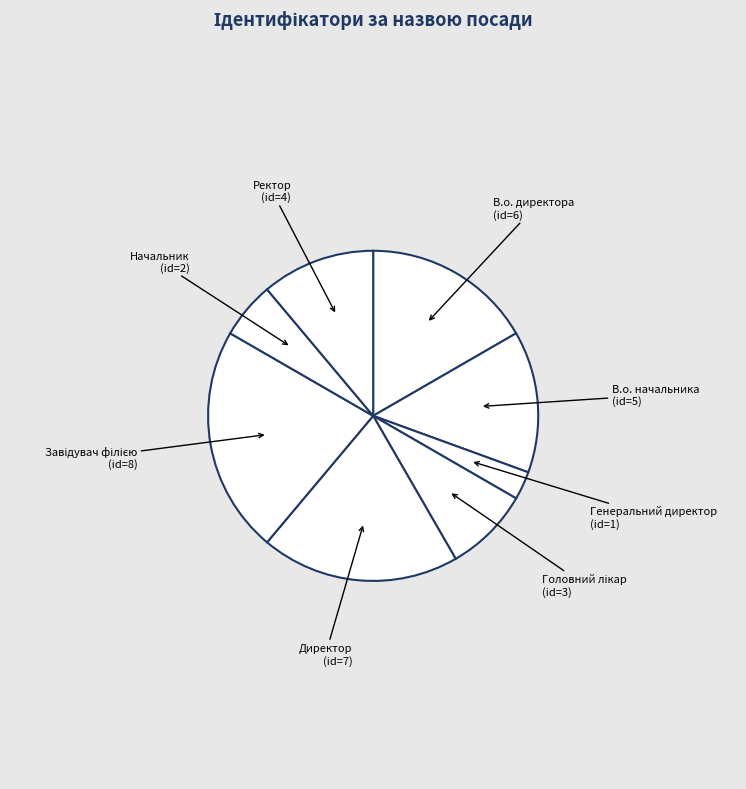

Is there a majority slice in this chart?

No